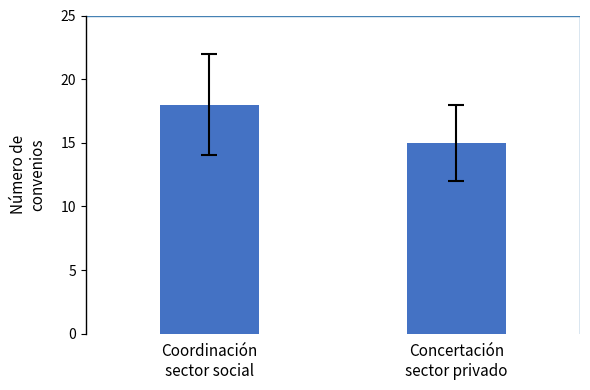

What is the label of the 2nd bar from the left?

Concertación
sector privado